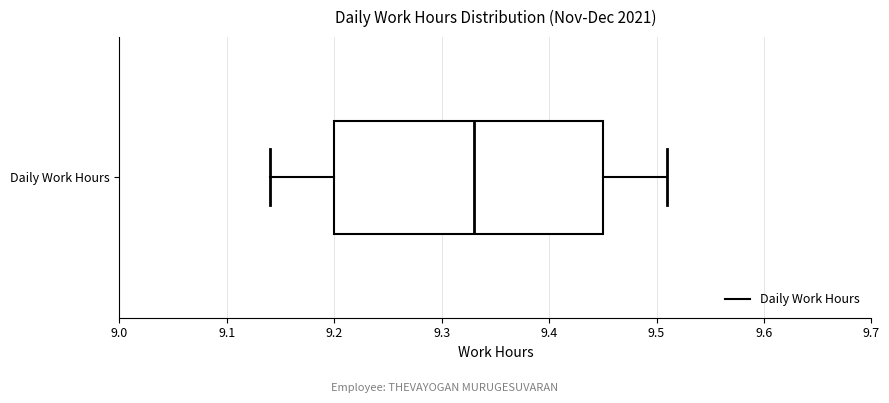

Transcribe this box plot: give where the median line is, the range the box spans, and where the two whiskers end, as read against the x-axis. The values are not printed on the chart, so give them approximately, as read against the axis.

median 9.33, box 9.20 to 9.45, whiskers 9.14 to 9.51